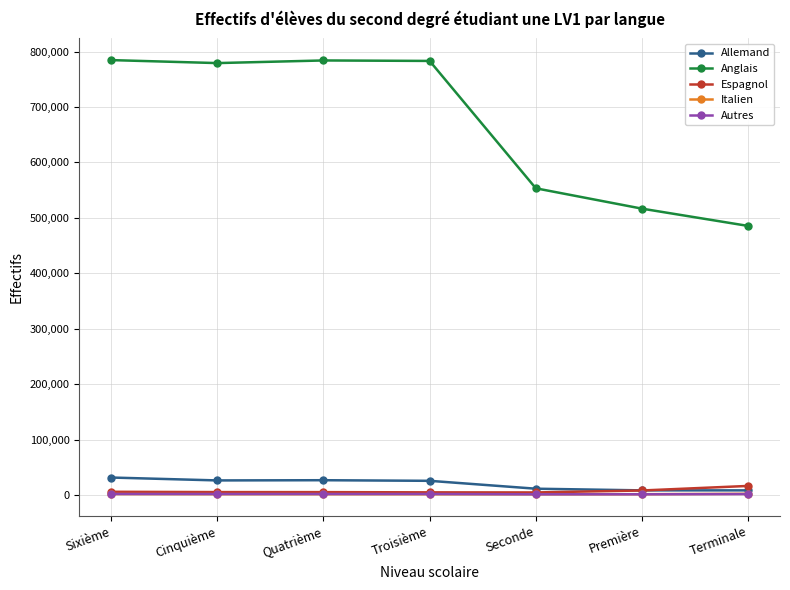

What position from the left is Première?

6